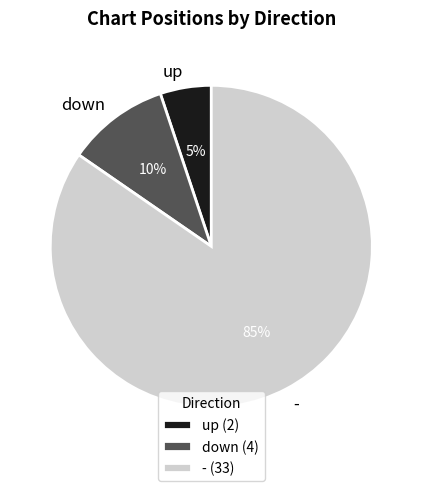

To the nearest percent, what portion does up represent?

5%